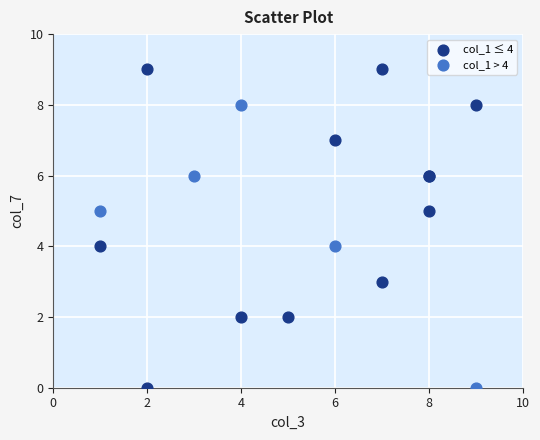

What are all the series names shown in the legend?

col_1 ≤ 4, col_1 > 4